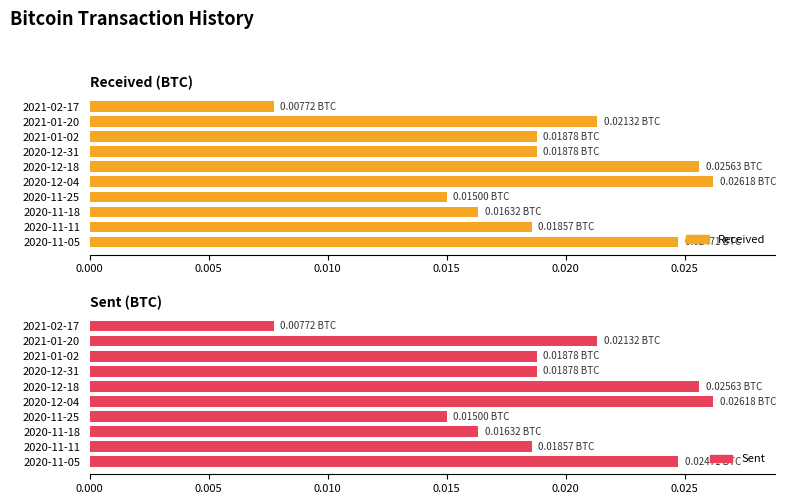

Which series has the largest range (max minus min)?

received